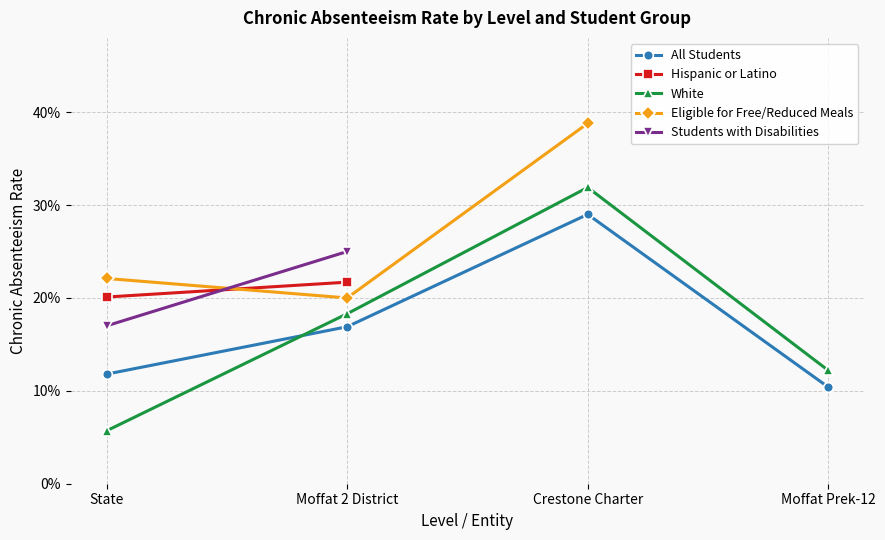

What is the lowest value of the Eligible for Free/Reduced Meals series?

0.2